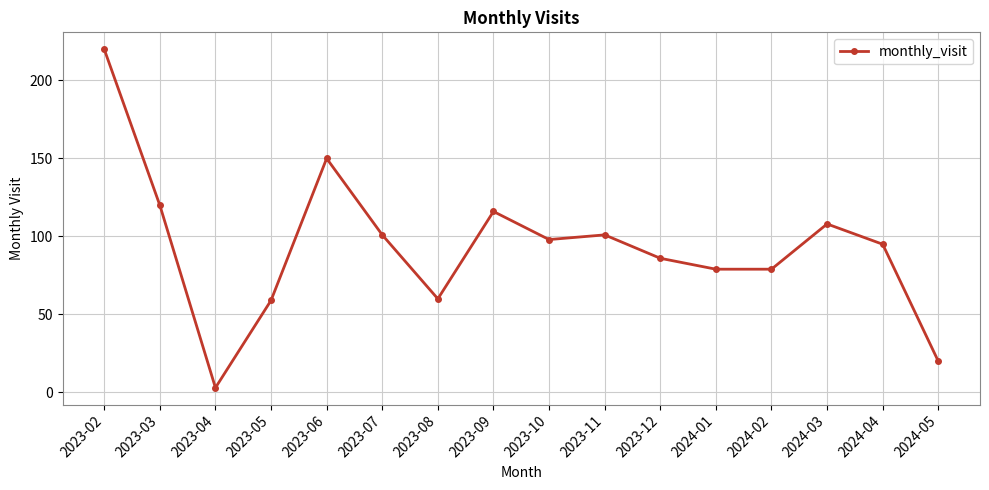

At which category does the data reach its first local valley?

2023-04